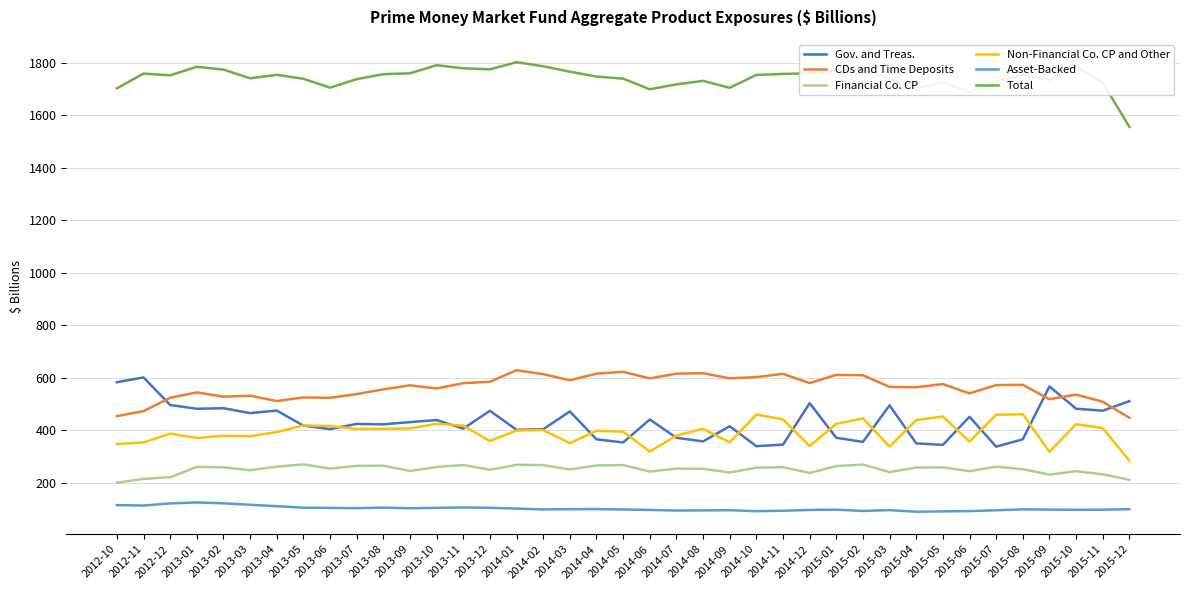

What are all the series names shown in the legend?

Gov. and Treas., CDs and Time Deposits, Financial Co. CP, Non-Financial Co. CP and Other, Asset-Backed, Total